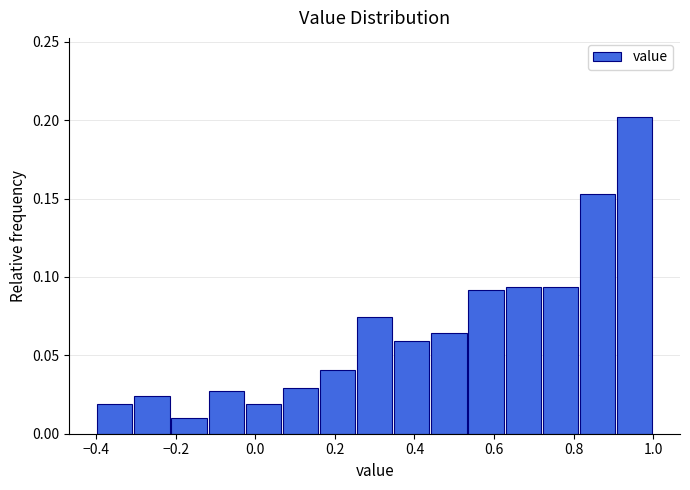

Reading left to right, transcribe this chart: for each bar, give the range it covers on the x-axis and its height. Neither the bar edges nor the heights are printed on the chart, so give them approximately, as read against the axes.

-0.40 to -0.30: 0.020
-0.30 to -0.22: 0.025
-0.22 to -0.12: 0.010
-0.12 to -0.02: 0.025
-0.02 to 0.06: 0.020
0.06 to 0.16: 0.030
0.16 to 0.26: 0.040
0.26 to 0.34: 0.075
0.34 to 0.44: 0.060
0.44 to 0.54: 0.065
0.54 to 0.62: 0.090
0.62 to 0.72: 0.095
0.72 to 0.82: 0.095
0.82 to 0.90: 0.155
0.90 to 1.00: 0.200